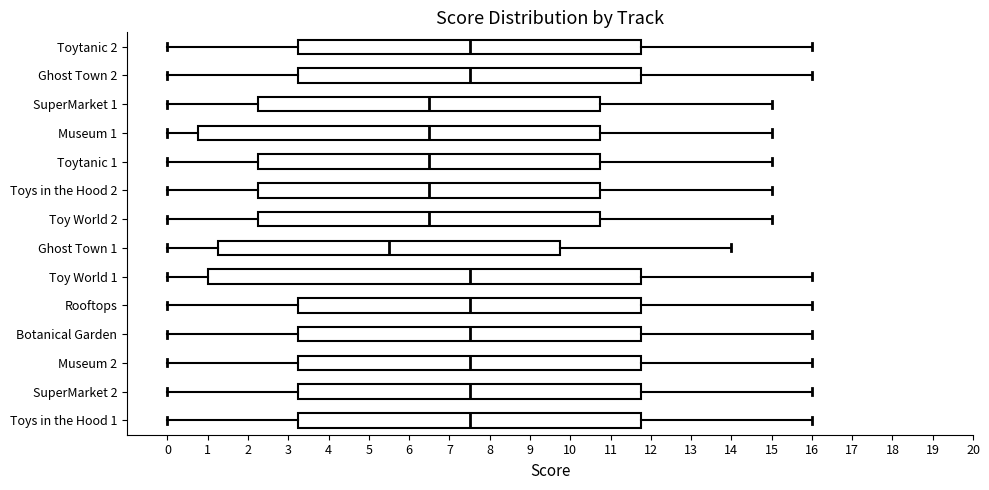

Which box is the widest, from its left edge to its right edge?

Toy World 1